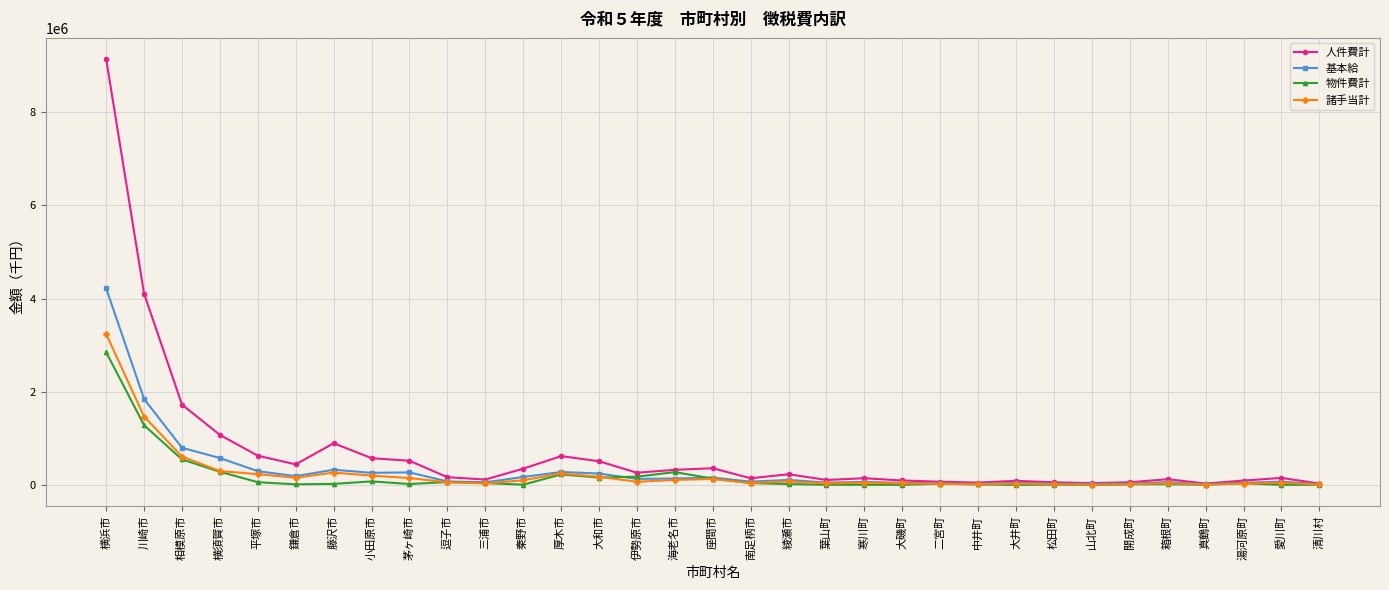

Which series has the widest spread of values?

人件費計